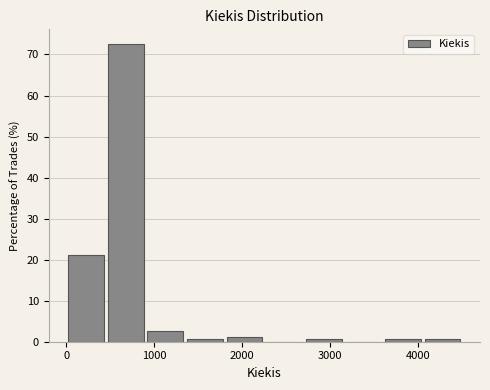

Reading left to right, transcribe this chart: for each bar, give the range it covers on the x-axis and its height. Neither the bar edges nor the heights are printed on the chart, so give them approximately, as read against the axes.

0 to 500: 21
500 to 900: 73
900 to 1400: 3
1400 to 1800: under 1
1800 to 2300: 1
2300 to 2700: 0
2700 to 3200: under 1
3200 to 3600: 0
3600 to 4100: under 1
4100 to 4500: under 1